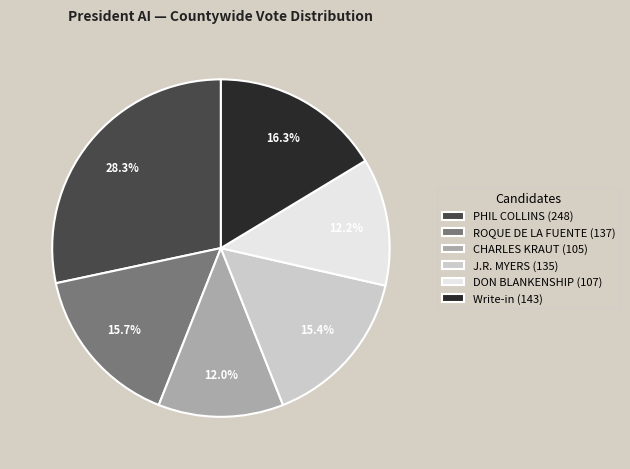

To the nearest percent, what portion does ROQUE DE LA FUENTE represent?

16%